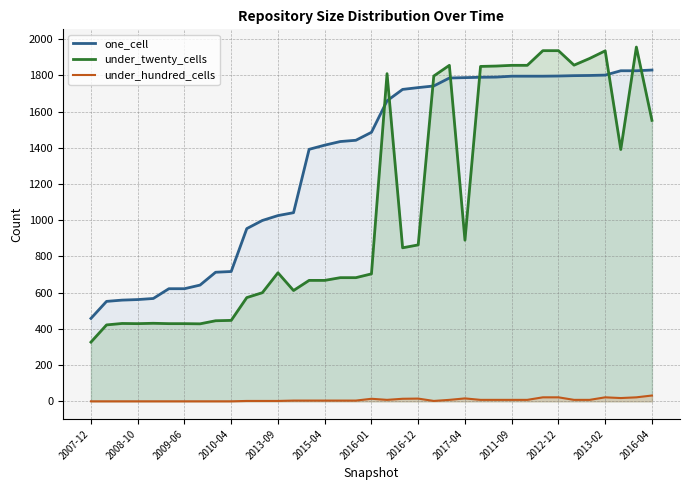

Which series has the widest spread of values?

under_twenty_cells